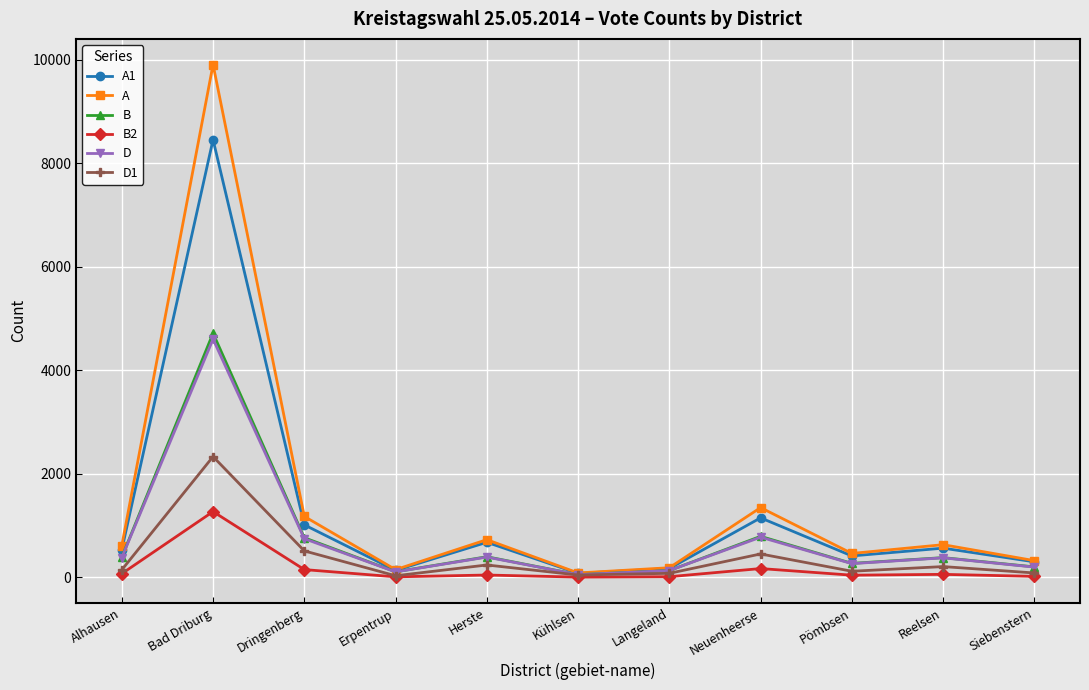

At which category does A1 reach its first local peak?

Bad Driburg